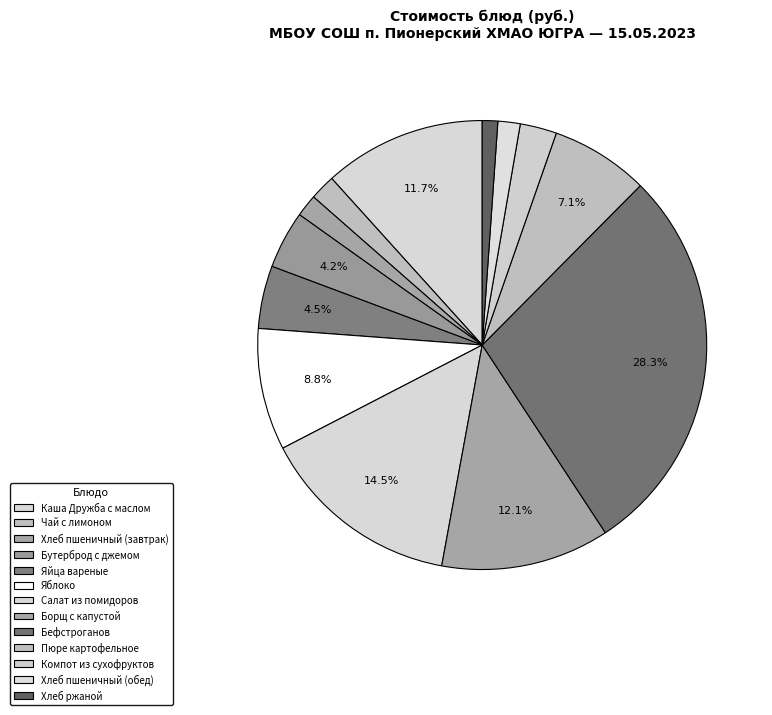

How many segments does this pie chart have?

13